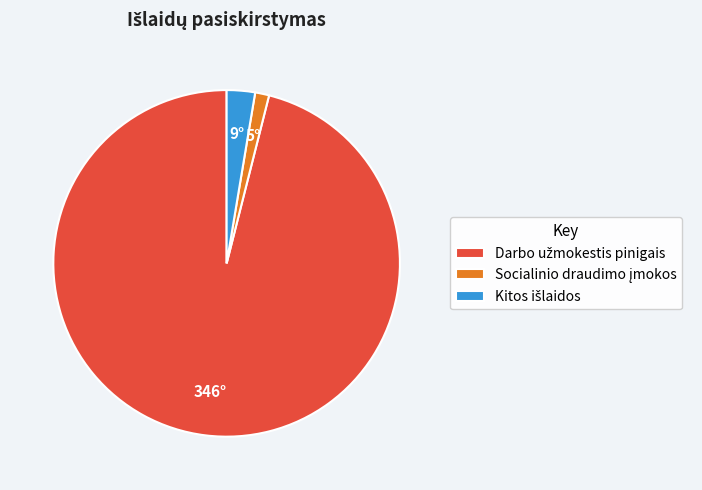

Is there a majority slice in this chart?

Yes